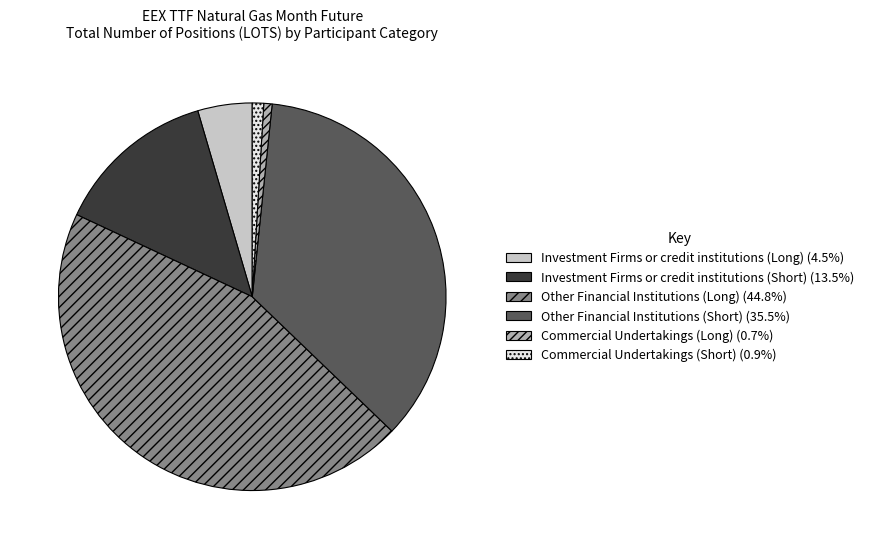

The Investment Firms or credit institutions (Long) slice represents 10% of the pie. True or false?

False